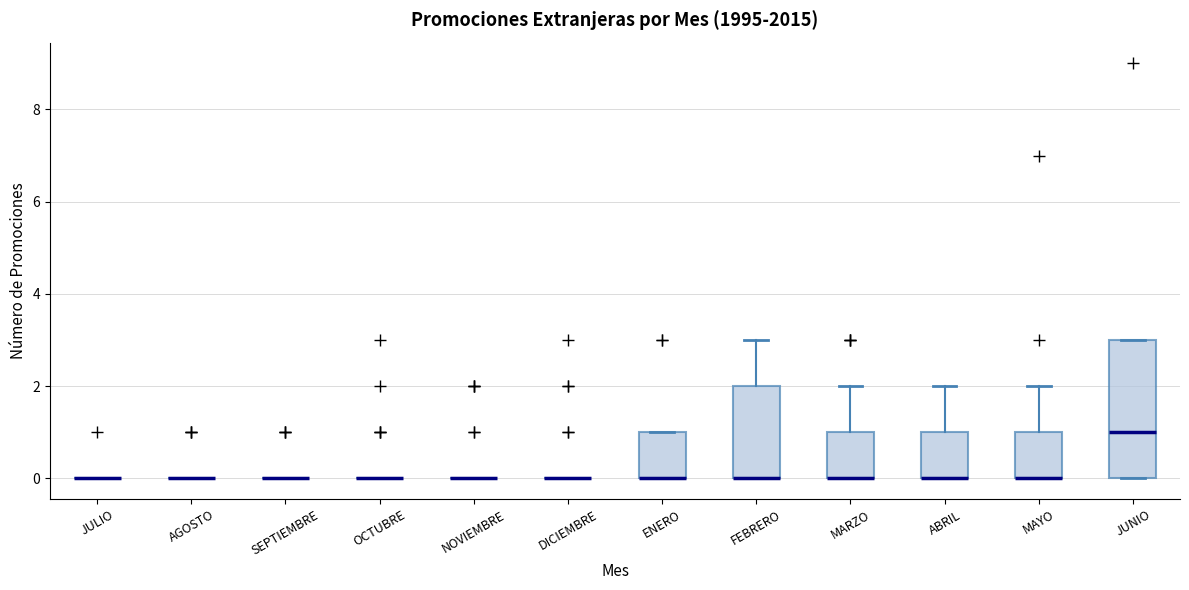

Which box is the tallest, from its lower edge to its upper edge?

JUNIO